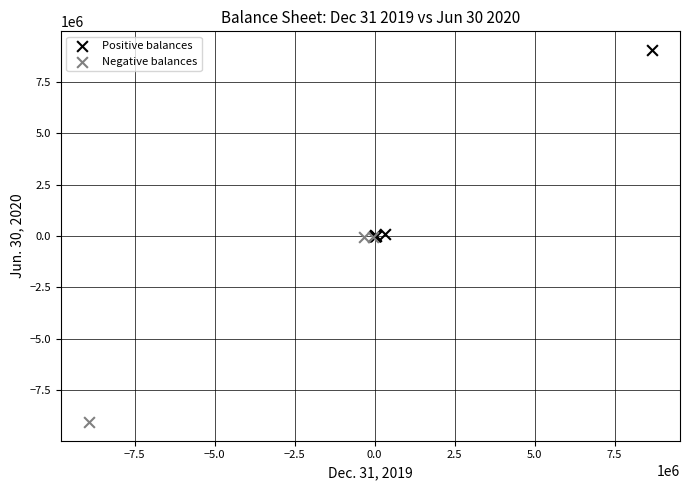

Which series reaches the maximum Y coordinate?

Positive balances